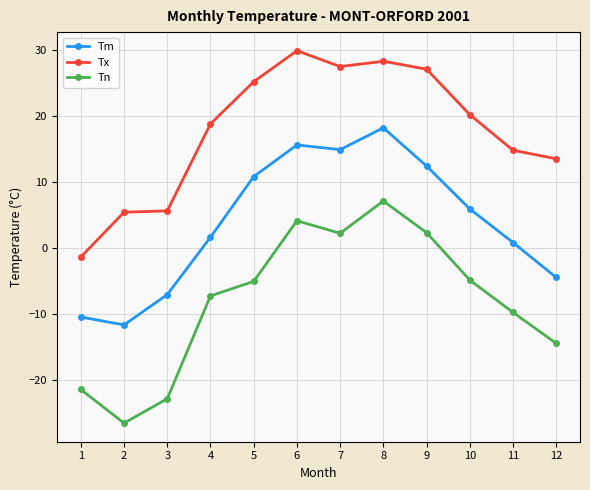

At which category does Tm reach its first local valley?

2